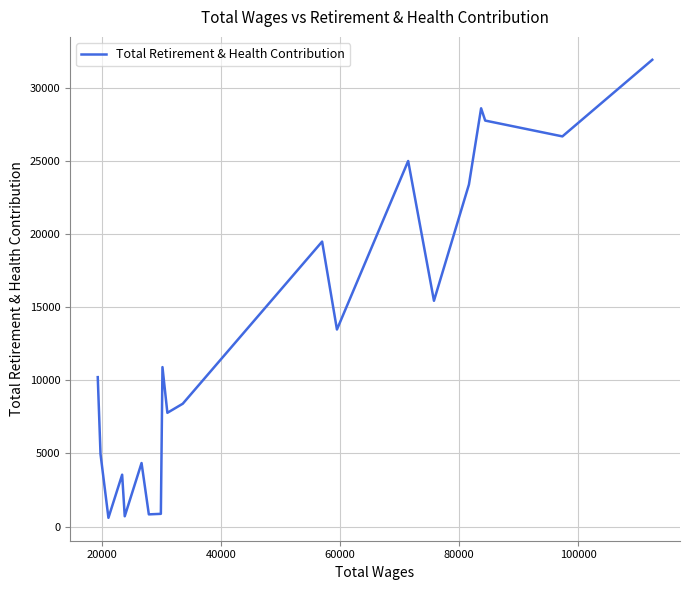

What is the difference between the maximum and minimum values?

31308